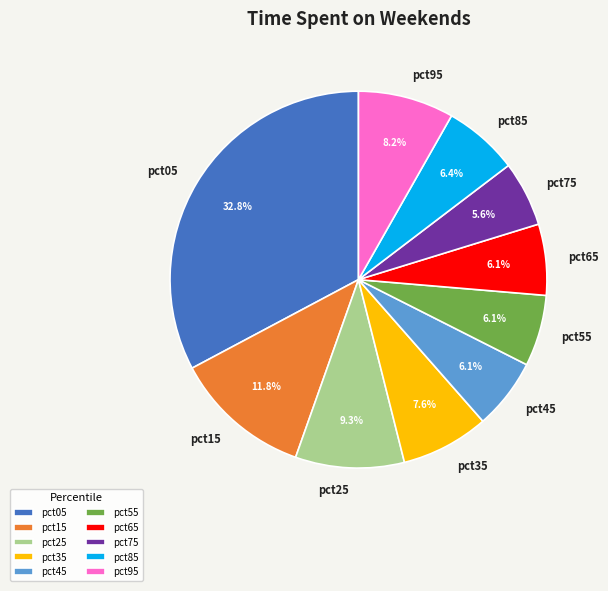

To the nearest percent, what percentage of the pie is pct85?

6%